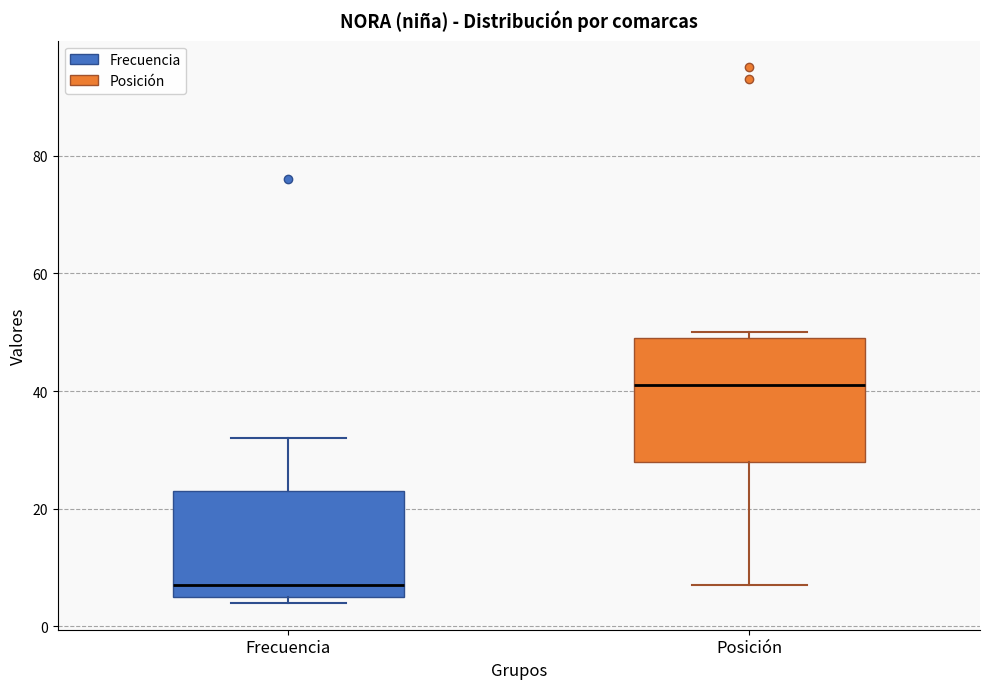

Comparing the boxes themselves (not the whiskers), which one is the tallest?

Posición